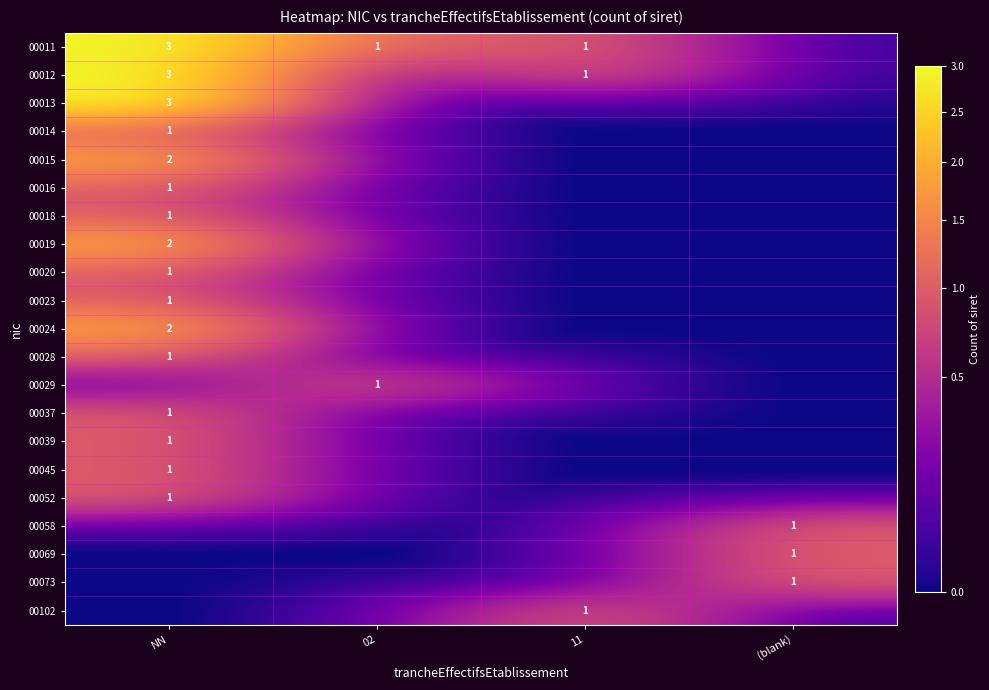

The 00013 series shows 2 at NN. True or false?

False